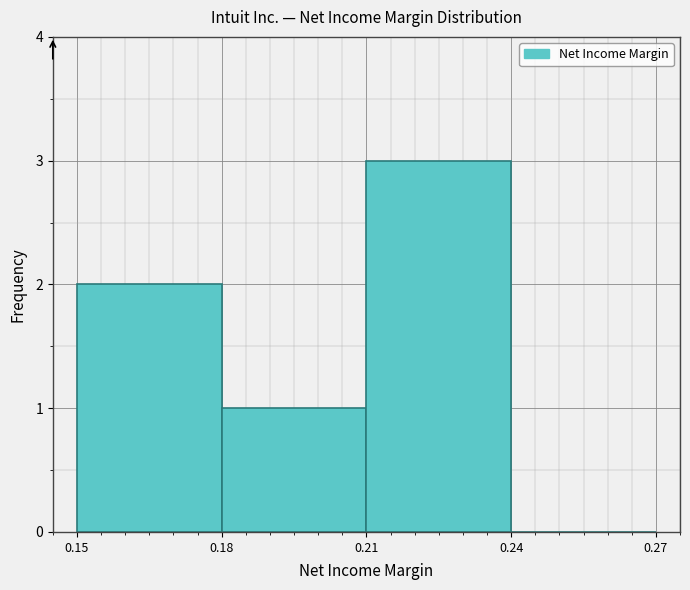

Reading left to right, transcribe this chart: for each bar, give the range it covers on the x-axis and its height. The values are not printed on the chart, so give them approximately, as read against the axis.

0.15 to 0.18: 2
0.18 to 0.21: 1
0.21 to 0.24: 3
0.24 to 0.27: 0